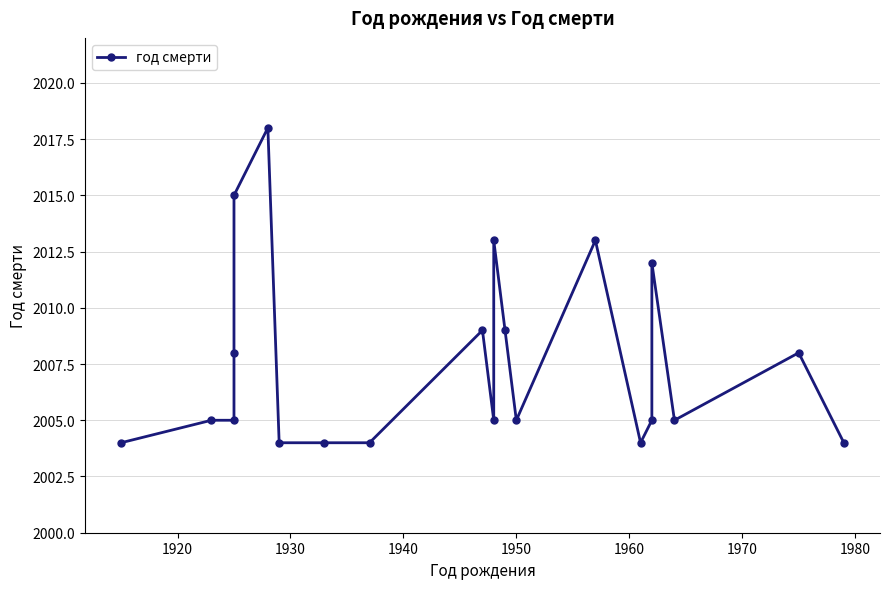

How many series are shown in this chart?

1